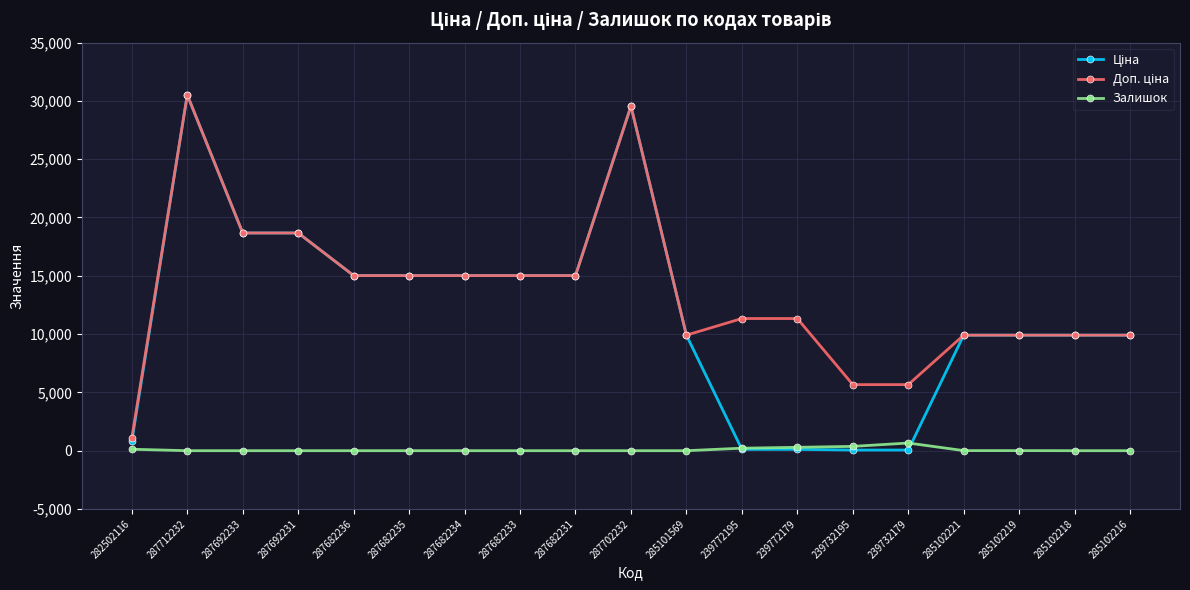

What is the difference between the highest and lowest values at 285102218?

9908.5